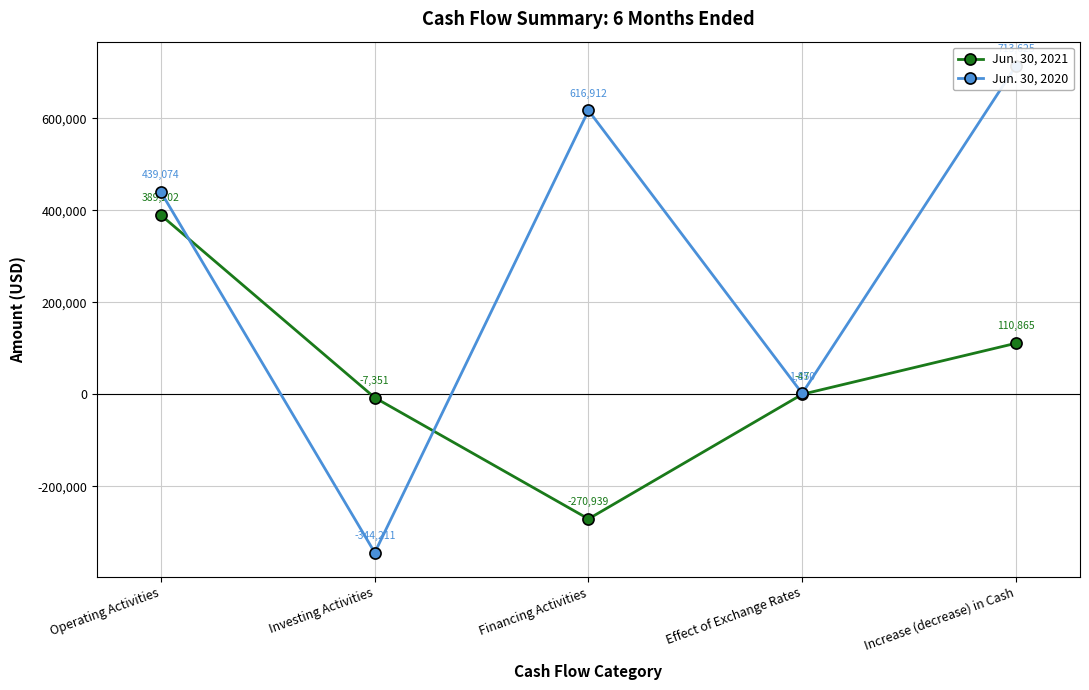

True or false: Jun. 30, 2021 and Jun. 30, 2020 intersect in this chart.

True